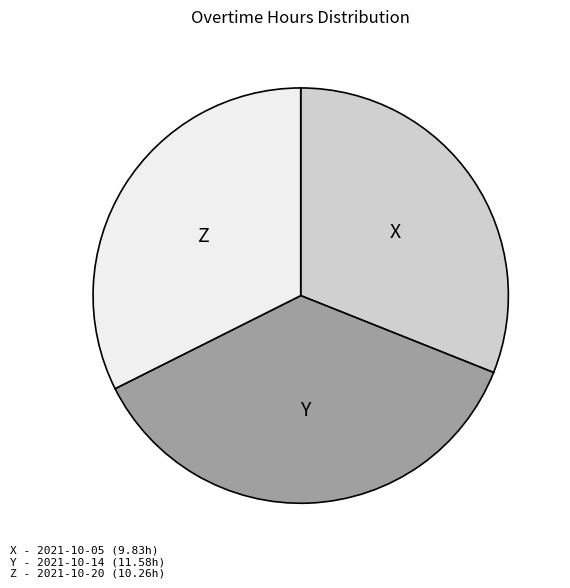

Is there any slice that represents more than half of the pie?

No